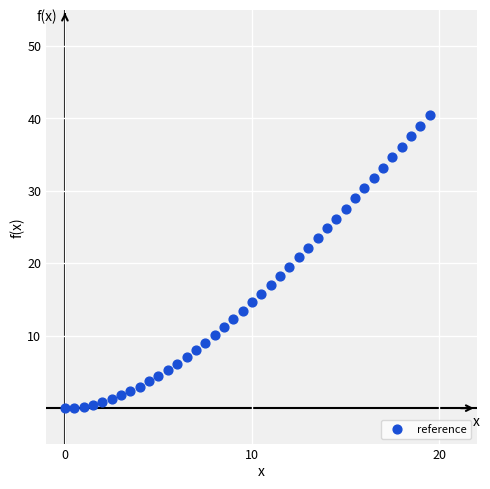

What is the range of X values (max minus min)?

19.5